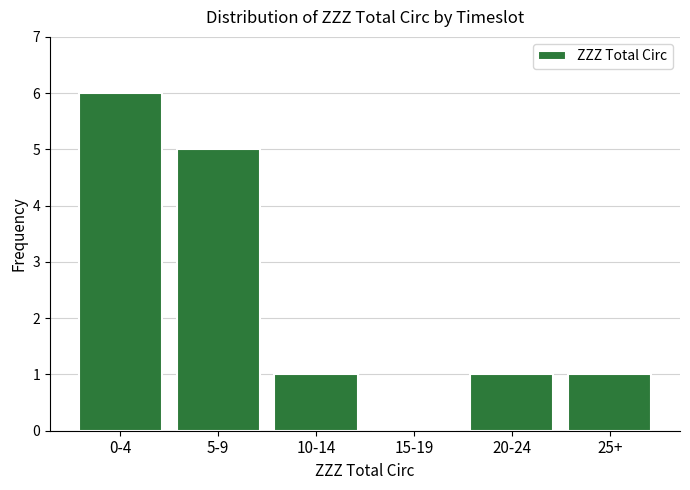

Reading left to right, transcribe all the data shown in this chart.

0-4=6	5-9=5	10-14=1	15-19=0	20-24=1	25+=1